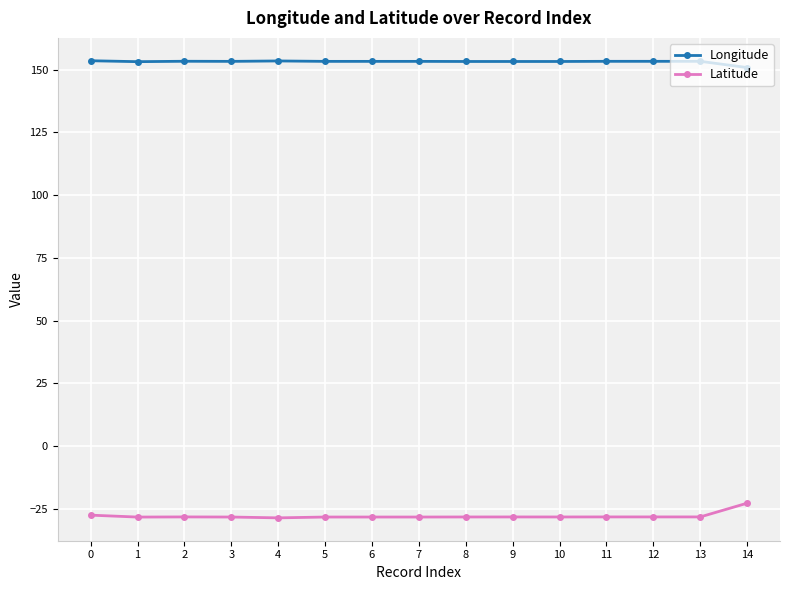

What is the minimum value for Longitude?

150.8